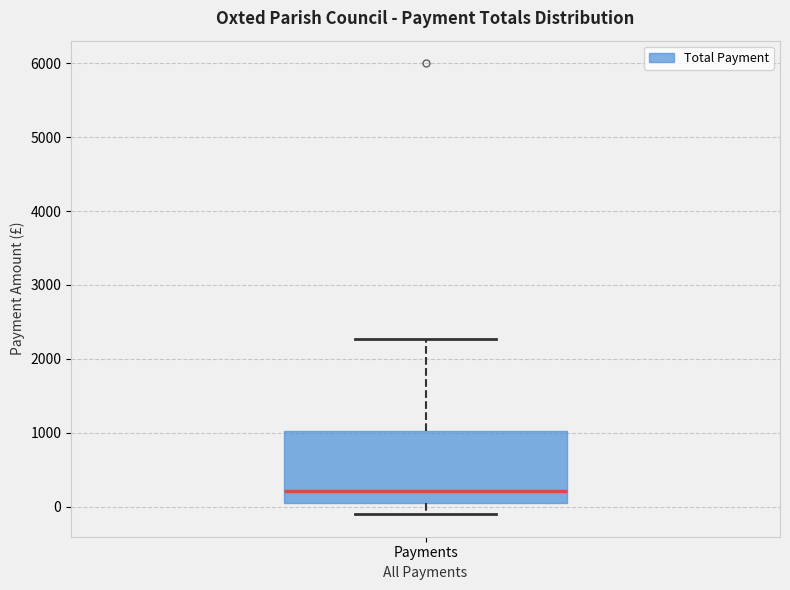

Where is the lower edge of the box for Payments on the y-axis? The values are not printed on the chart, so give them approximately, as read against the axis.

100